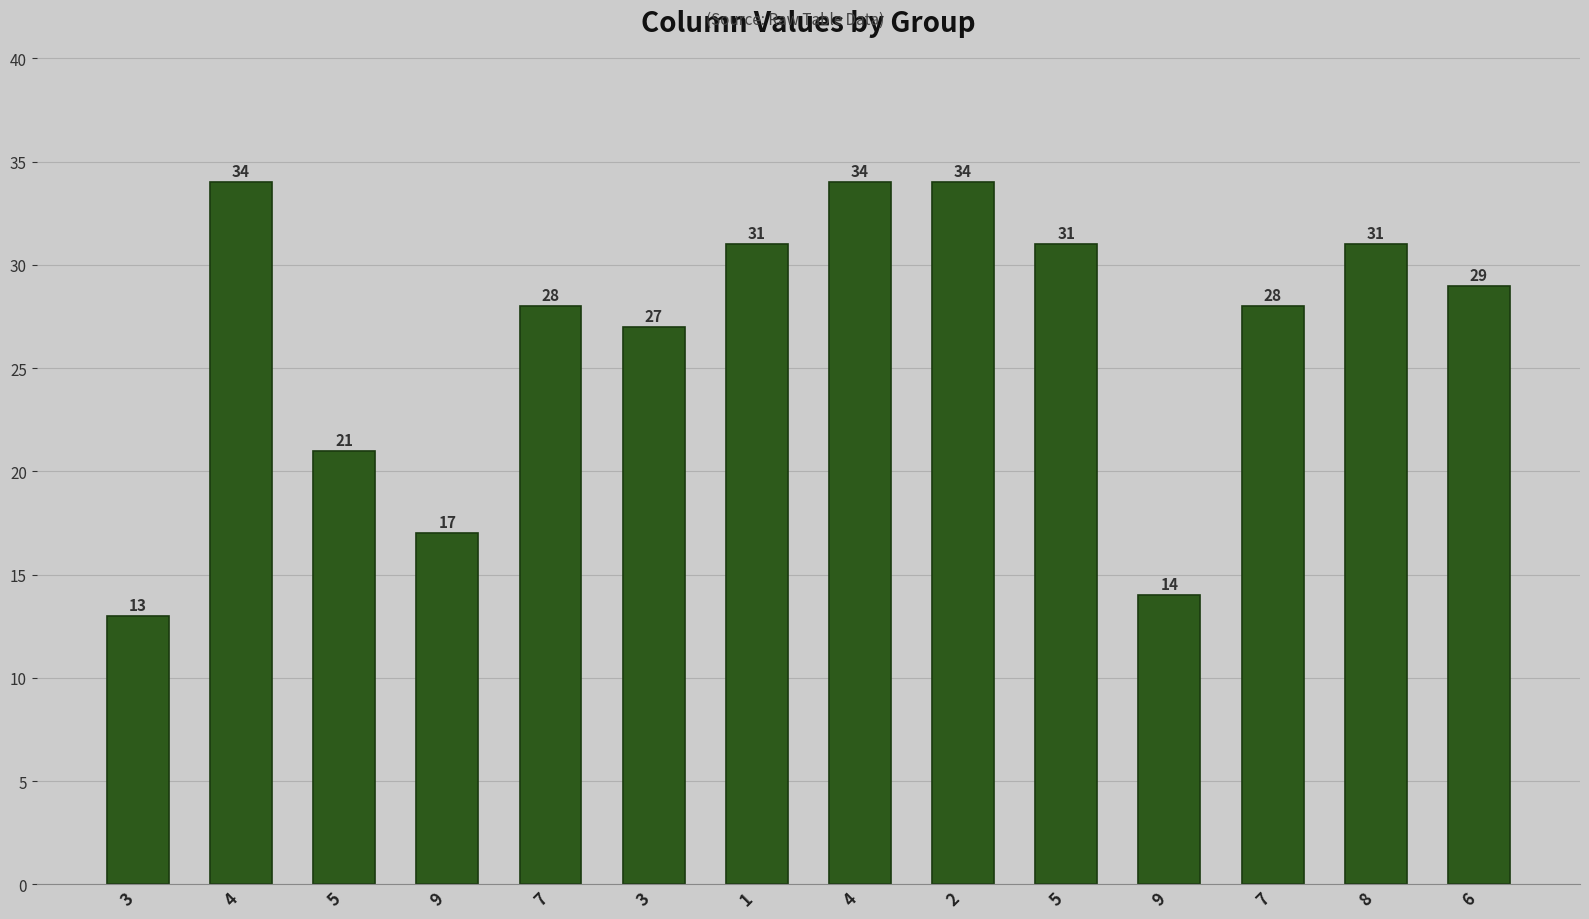

How many bars are there in total?

14